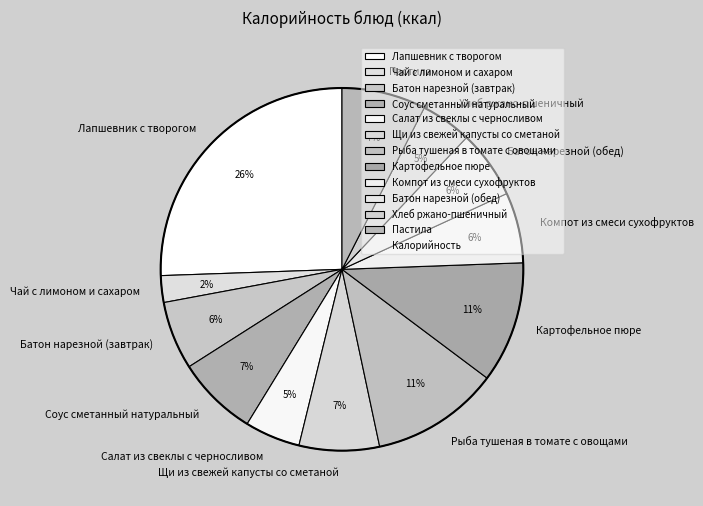

True or false: Пастила accounts for 7% of the total.

True